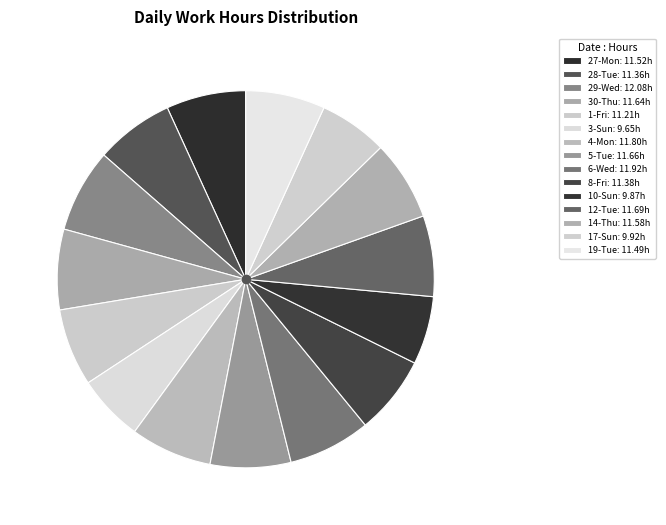

Count the number of slices in the pie.

15